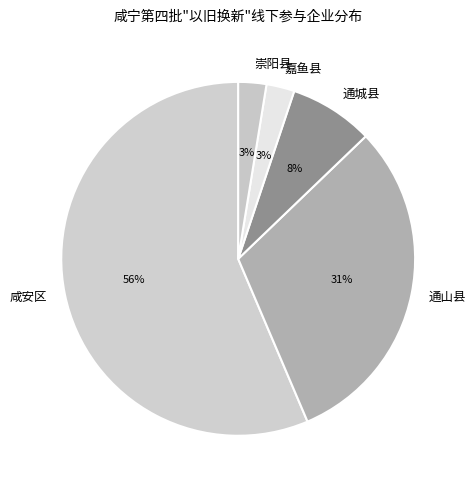

Between 嘉鱼县 and 通城县, which is larger?

通城县